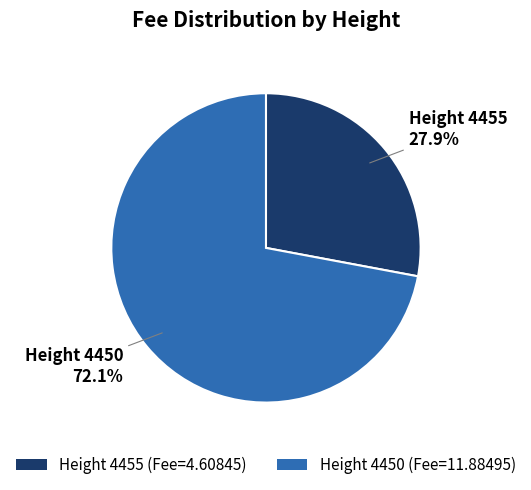

What is the largest slice in the pie chart?

Height 4450 (Fee=11.88495)